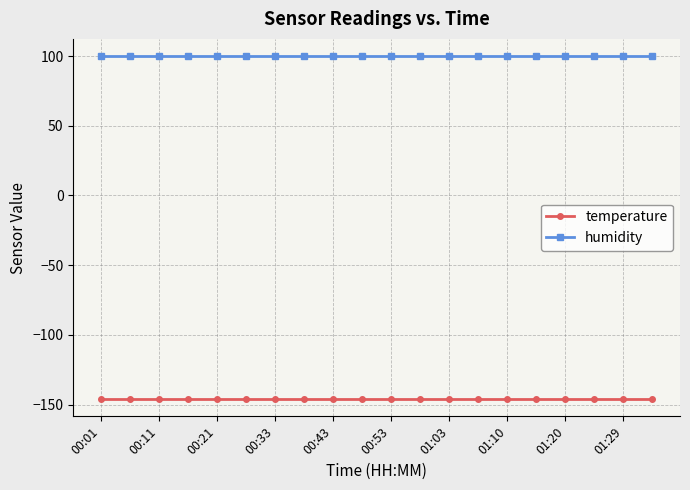

Rank the series by their maximum value, from lowest to highest.

temperature, humidity